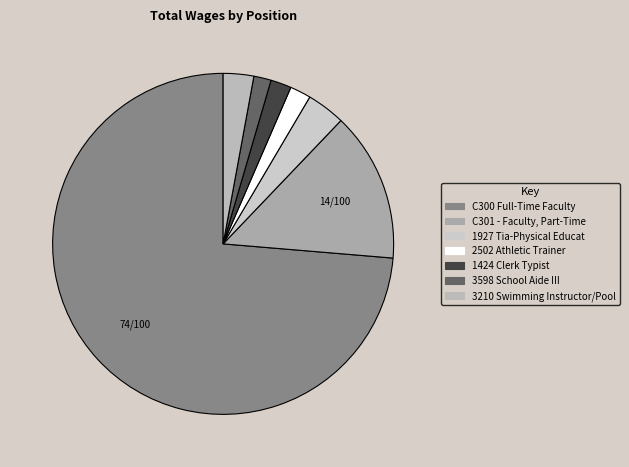

To the nearest percent, what portion does C301 - Faculty, Part-Time represent?

14%